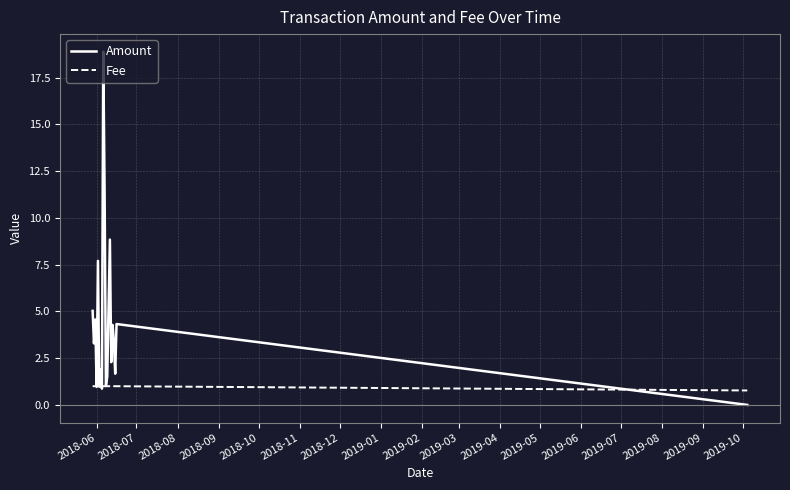

Which series has the largest total across all categories?

Amount